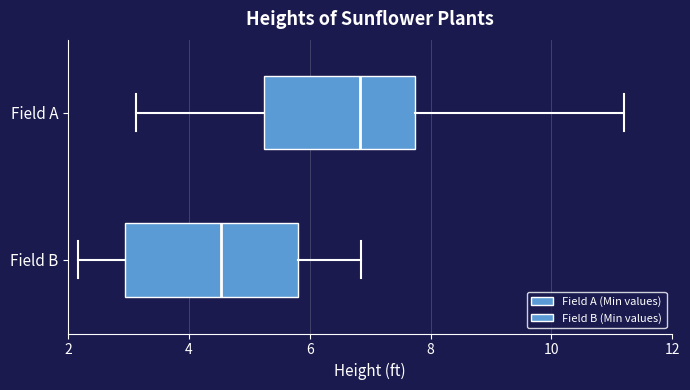

Reading bottom to top, read every box against the x-axis: the position of its median line, the range the box covers, and the ends of its whiskers. The values are not printed on the chart, so give them approximately, as read against the axis.

Field B: median 4.6, box 3.0 to 5.8, whiskers 2.2 to 6.8
Field A: median 6.8, box 5.2 to 7.8, whiskers 3.2 to 11.2